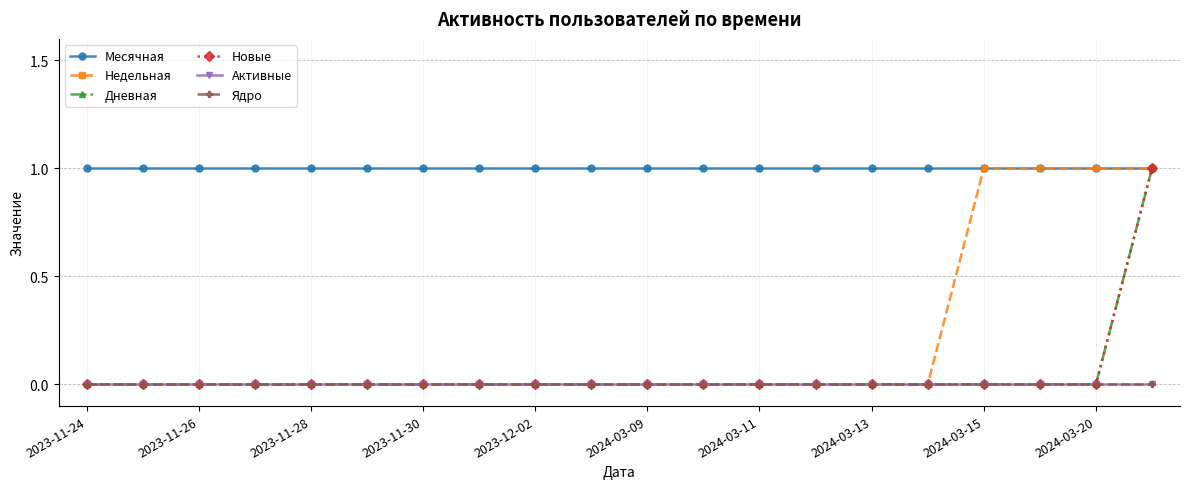

Which series has the largest total across all categories?

Месячная